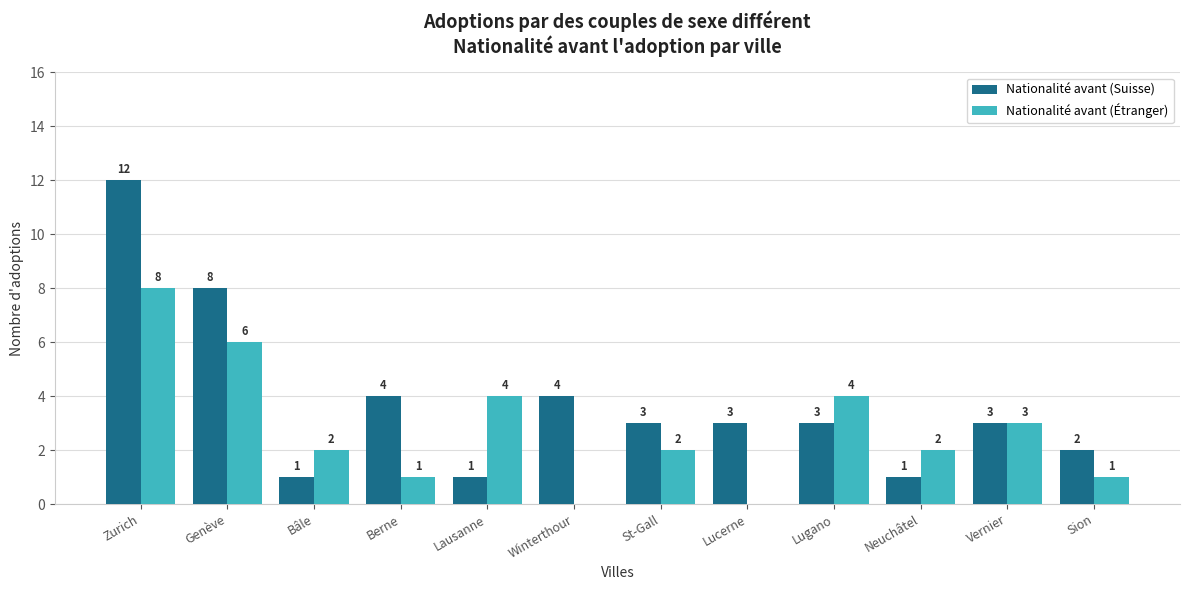

Which series has the widest spread of values?

Nationalité avant (Suisse)